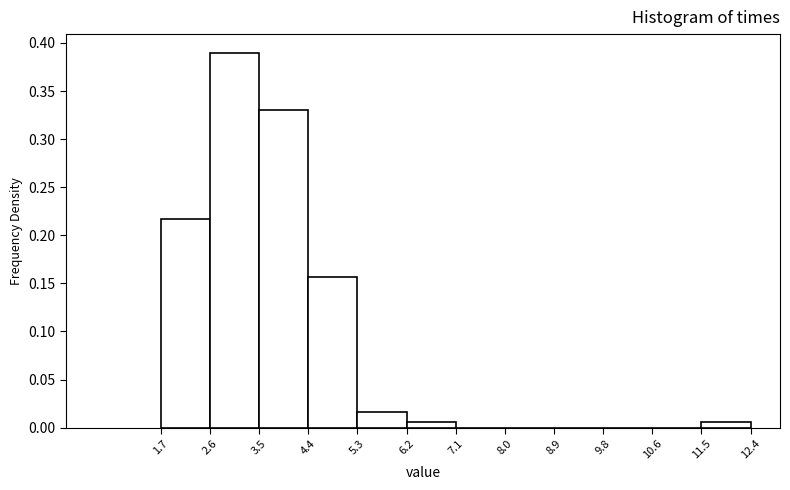

What is the height of the bar covering 3.5 to 4.4 on the x-axis? The values are not printed on the chart, so give them approximately, as read against the axis.

0.330